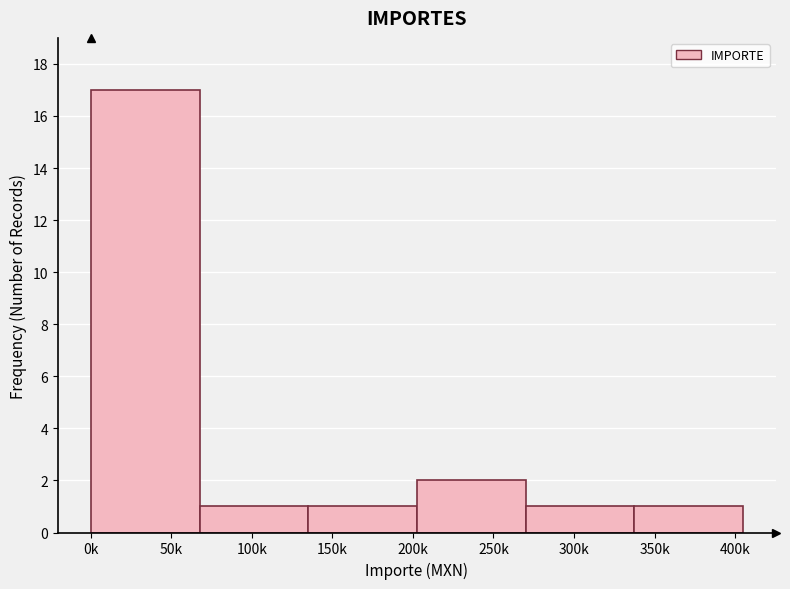

Reading left to right, what are all the values shown in this chart?

50k=17	100k=1	150k=1	250k=2	300k=1	350k=1